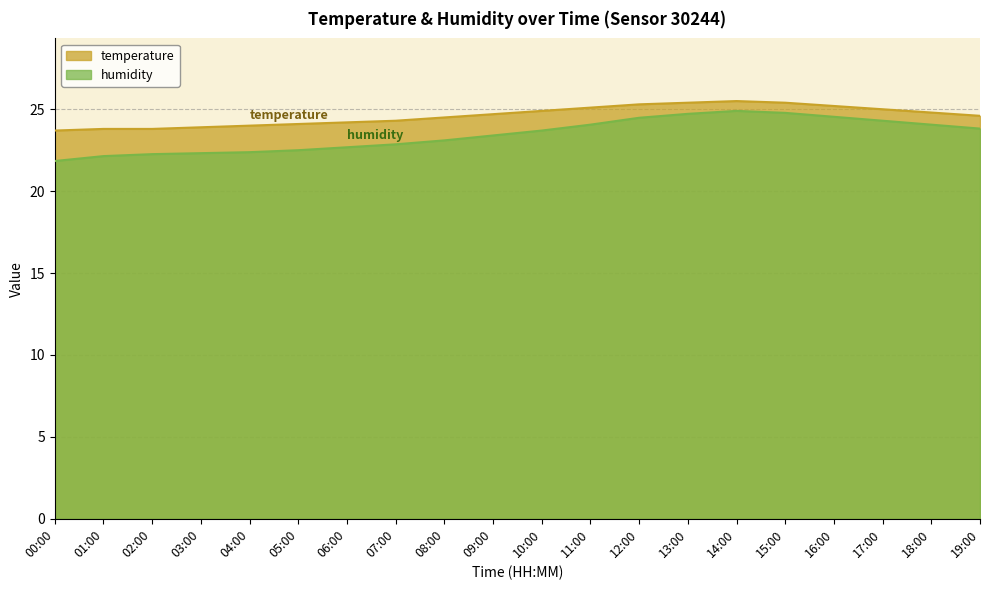

List the series in order of their peak value, highest first.

temperature, humidity